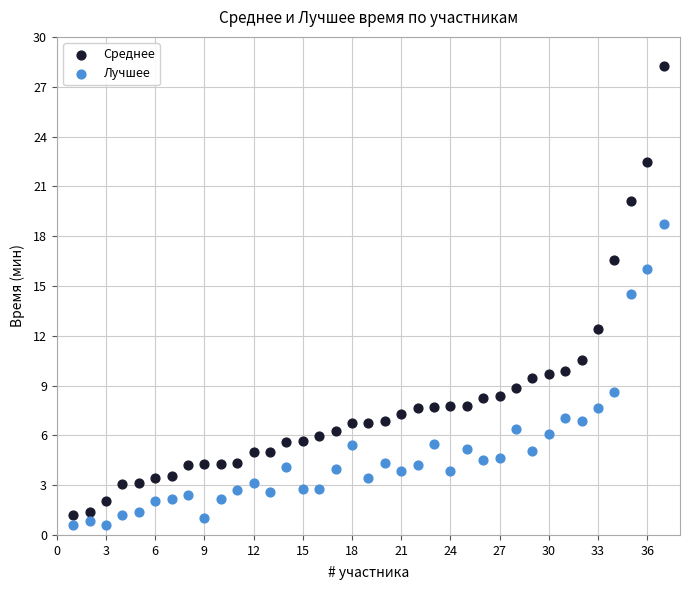

What are all the series names shown in the legend?

Среднее, Лучшее